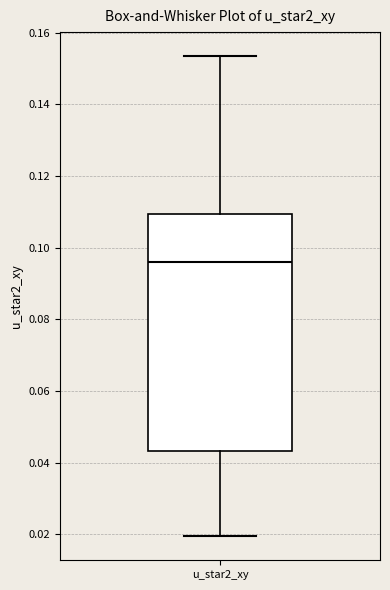

Where does the upper whisker of the box for u_star2_xy end on the y-axis? The values are not printed on the chart, so give them approximately, as read against the axis.

0.154